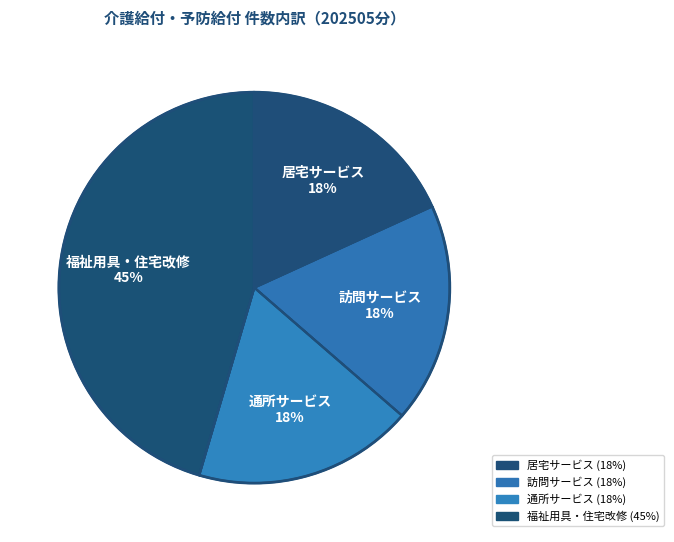

How many segments does this pie chart have?

4